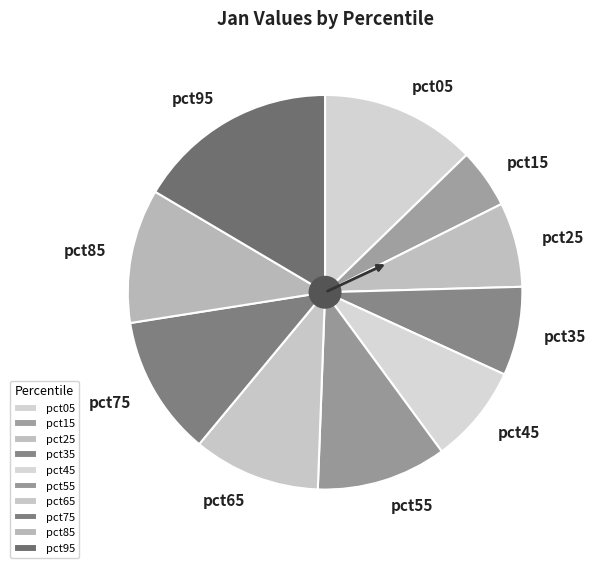

Is the sum of pct55 and pct45 greater than half?

No